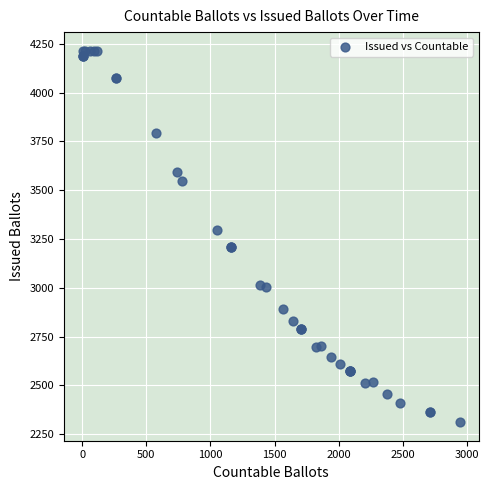

What Y value in the scatter plot is closest to 3263?

3296